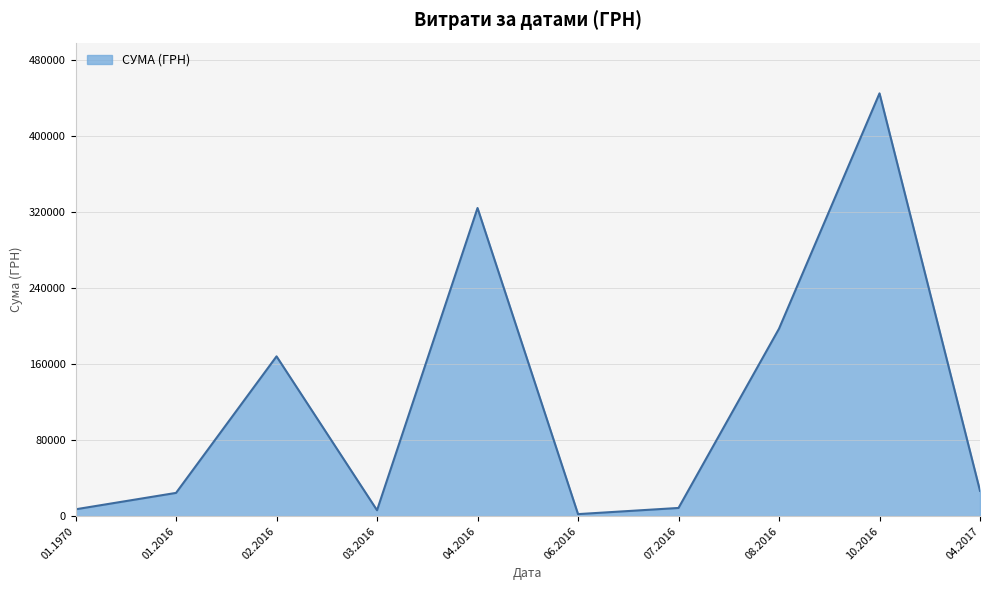

What is the sum of all values?

1209063.6